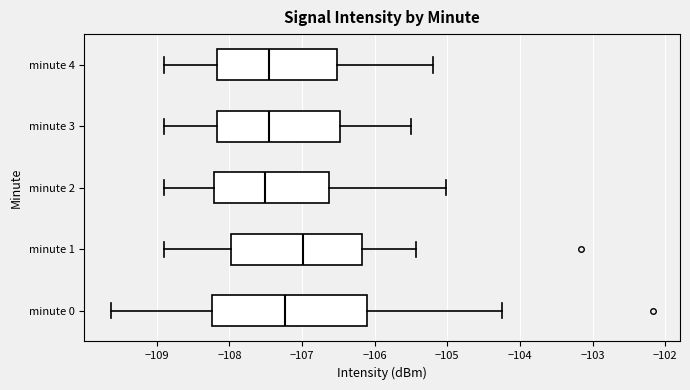

Reading bottom to top, read every box against the x-axis: the position of its median line, the range the box covers, and the ends of its whiskers. The values are not printed on the chart, so give them approximately, as read against the axis.

minute 0: median -107.2, box -108.2 to -106.1, whiskers -109.6 to -104.2
minute 1: median -107.0, box -108.0 to -106.2, whiskers -108.9 to -105.4
minute 2: median -107.5, box -108.2 to -106.6, whiskers -108.9 to -105.0
minute 3: median -107.4, box -108.2 to -106.5, whiskers -108.9 to -105.5
minute 4: median -107.4, box -108.2 to -106.5, whiskers -108.9 to -105.2